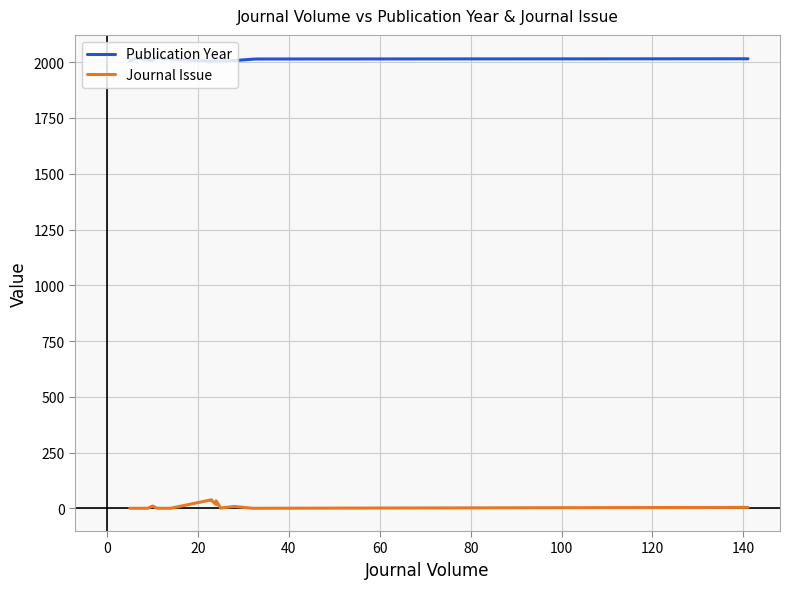

List the series in order of their peak value, lowest first.

Journal Issue, Publication Year